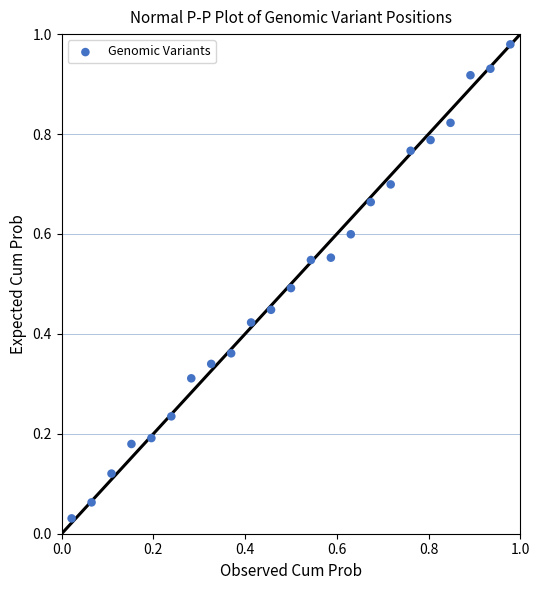

How many points are shown in the scatter plot?

23